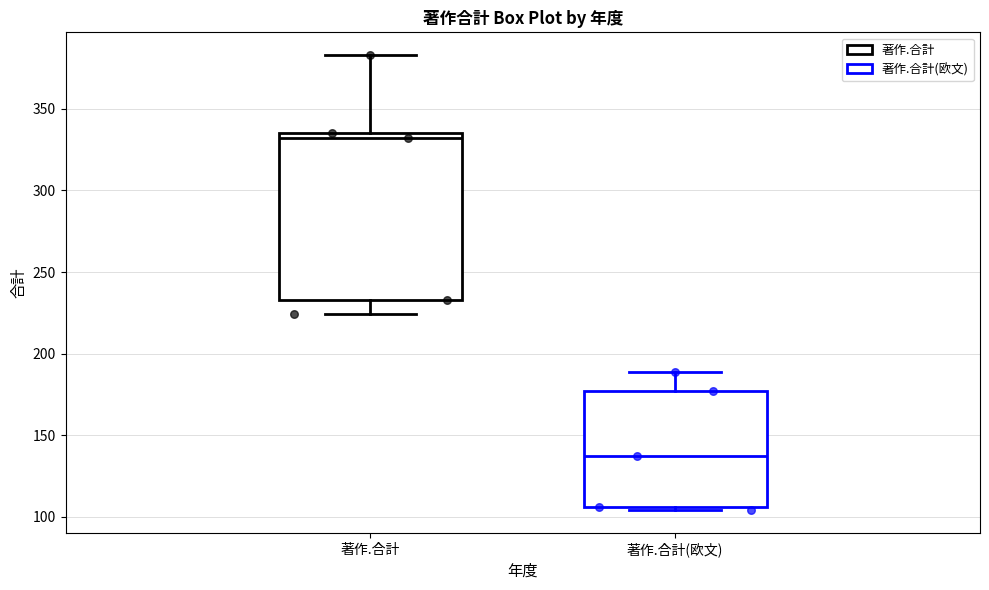

Comparing the boxes themselves (not the whiskers), which one is the tallest?

著作.合計